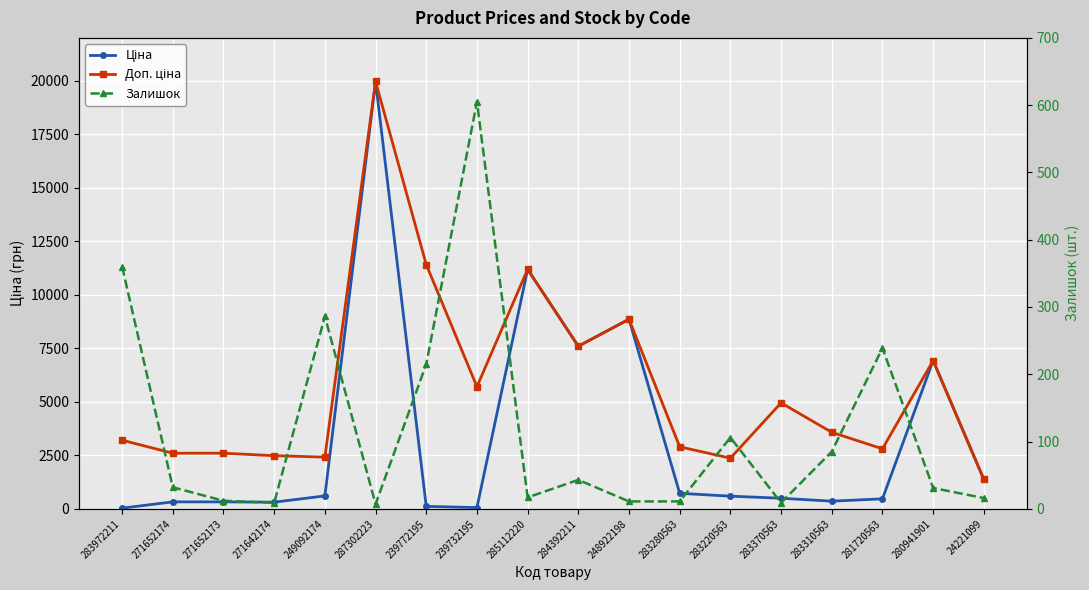

What is the value of the Ціна point at the 17th from the left?

6925.7